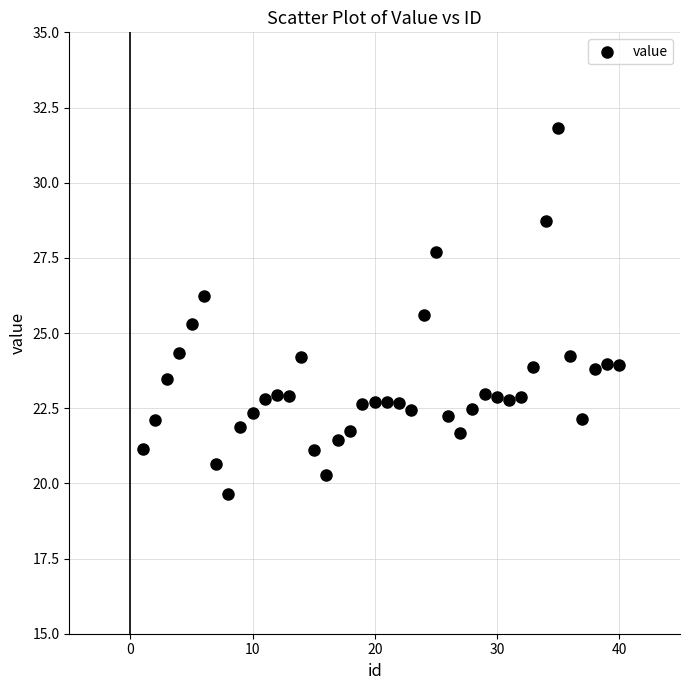

What is the range of X values (max minus min)?

39.0